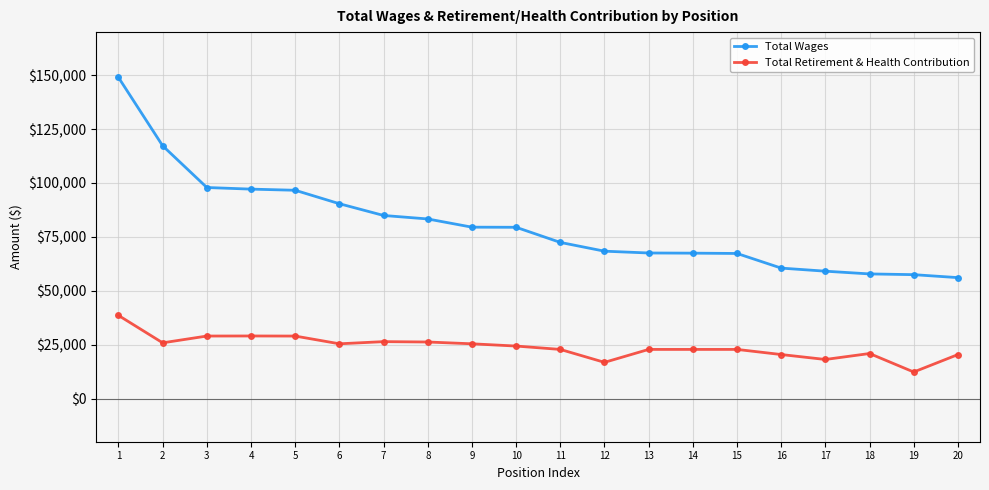

The value of Total Retirement & Health Contribution at 15 is 22815. True or false?

True